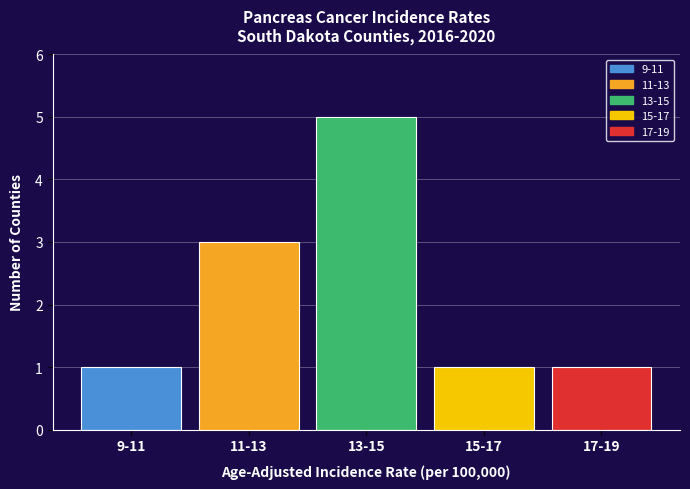

Reading left to right, list all the values displayed in this chart.

9-11=1	11-13=3	13-15=5	15-17=1	17-19=1